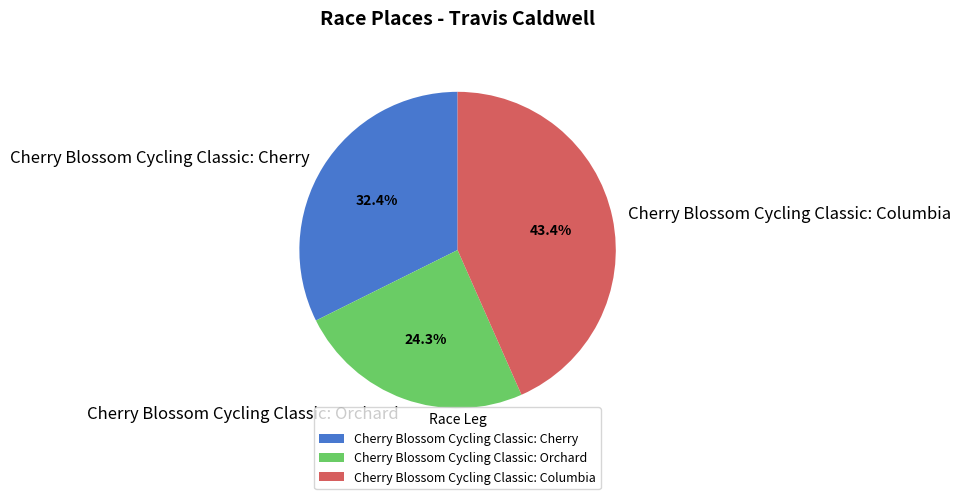

How many segments does this pie chart have?

3